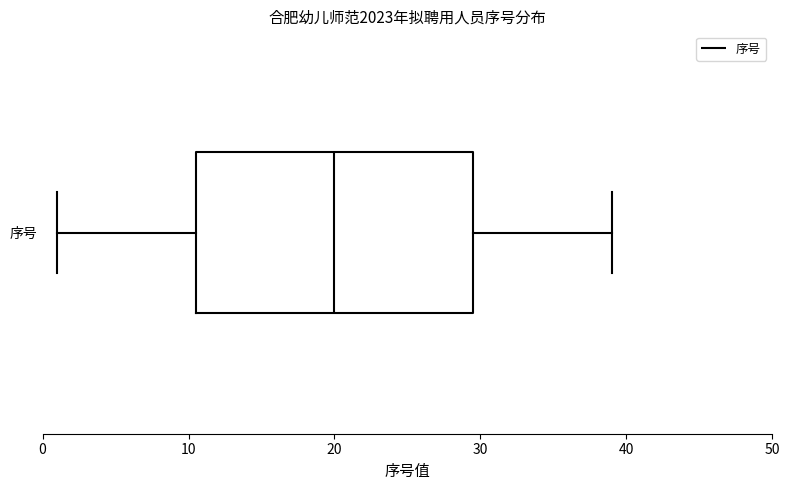

Transcribe this box plot: give where the median line is, the range the box spans, and where the two whiskers end, as read against the x-axis. The values are not printed on the chart, so give them approximately, as read against the axis.

median 20, box 11 to 30, whiskers 1 to 39